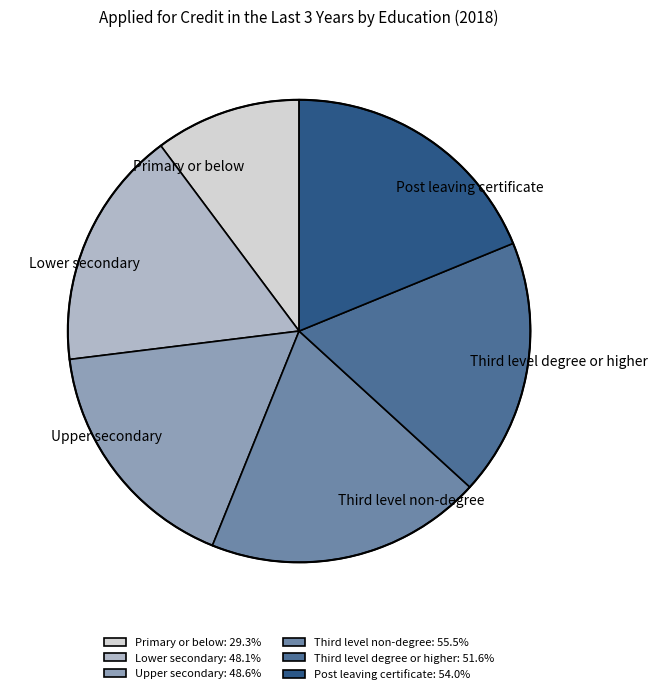

Combined, do Upper secondary and Primary or below account for over 50%?

No